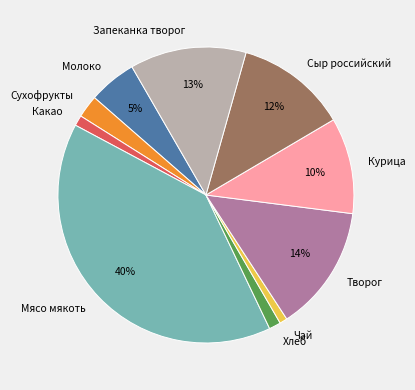

How many slices are in this pie chart?

10